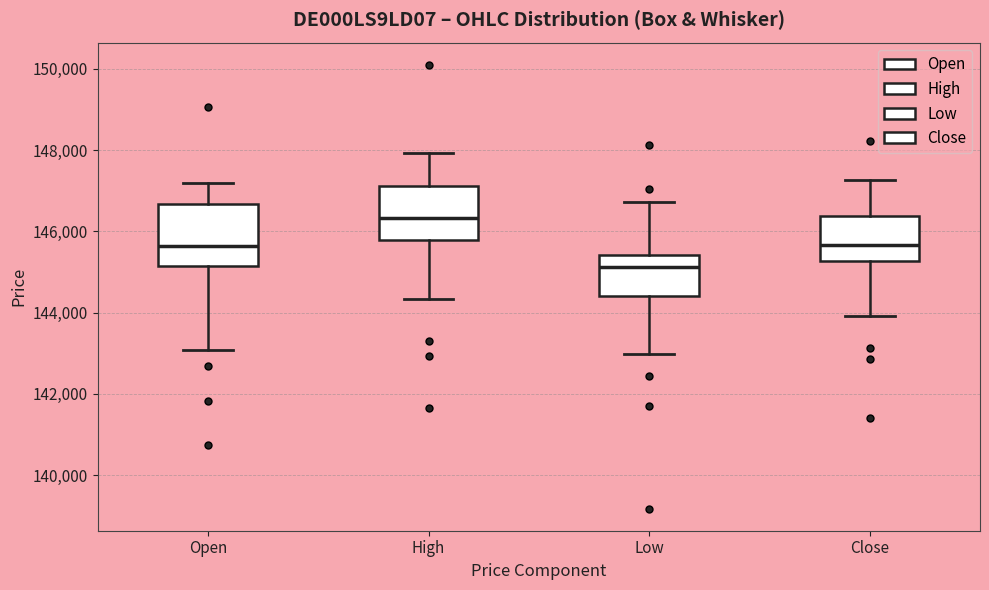

Reading left to right, transcribe this box plot: for each box, give where its median line is, the range the box spans, and where its two whiskers end, as read against the y-axis. The values are not printed on the chart, so give them approximately, as read against the axis.

Open: median 145600, box 145200 to 146600, whiskers 143000 to 147200
High: median 146400, box 145800 to 147200, whiskers 144400 to 148000
Low: median 145200, box 144400 to 145400, whiskers 143000 to 146800
Close: median 145600, box 145200 to 146400, whiskers 144000 to 147200